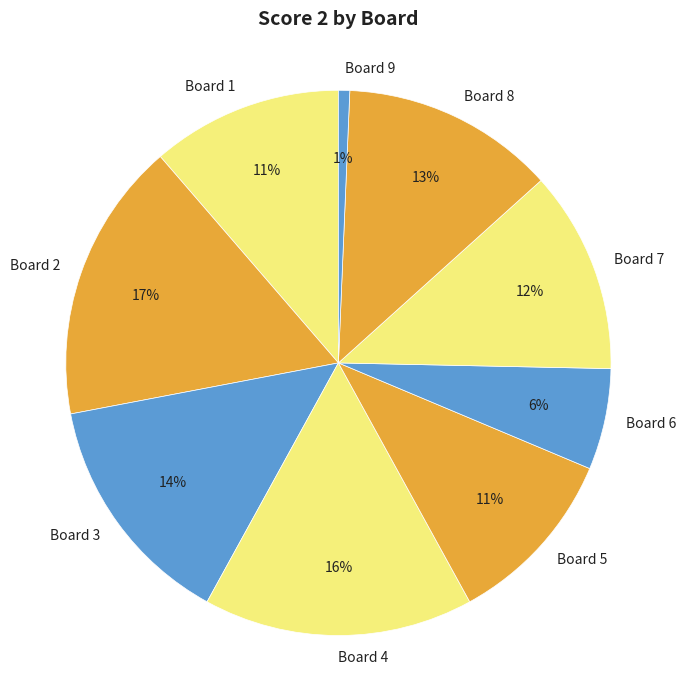

Is there a majority slice in this chart?

No